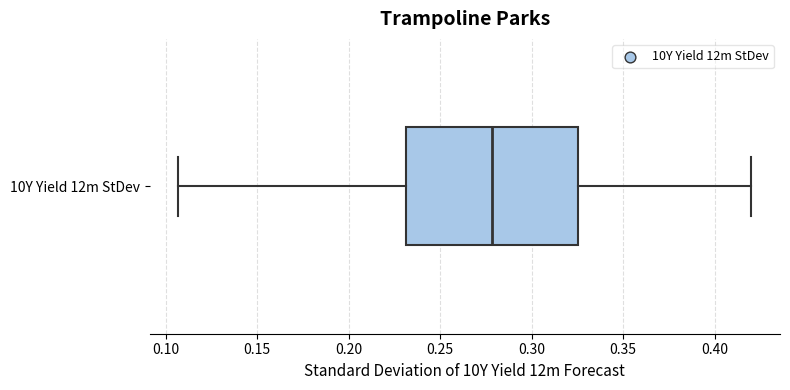

Where is the right edge of the box for 10Y Yield 12m StDev on the x-axis? The values are not printed on the chart, so give them approximately, as read against the axis.

0.325